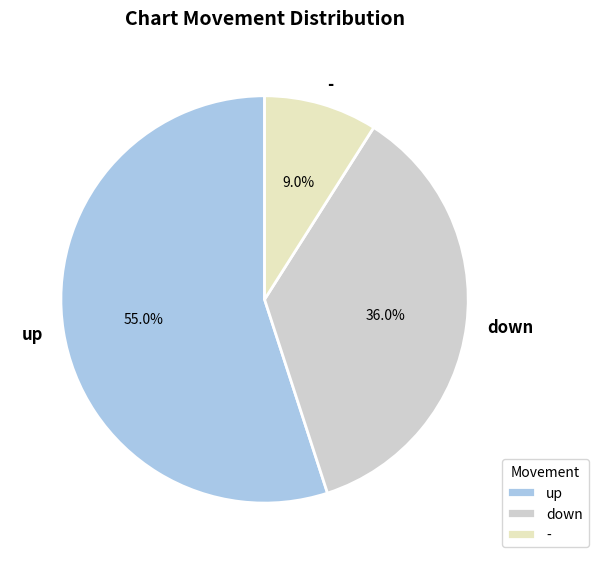

To the nearest percent, what is the difference between the up and down slice percentages?

19%